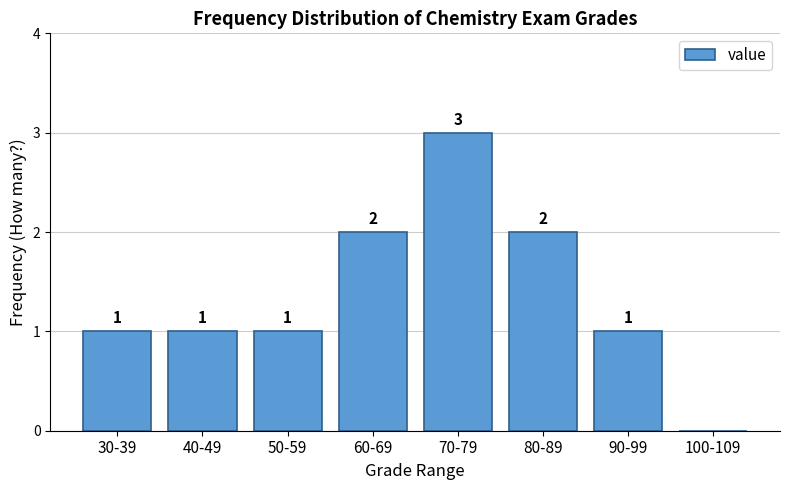

Reading right to left, list all the values displayed in this chart.

100-109=0	90-99=1	80-89=2	70-79=3	60-69=2	50-59=1	40-49=1	30-39=1